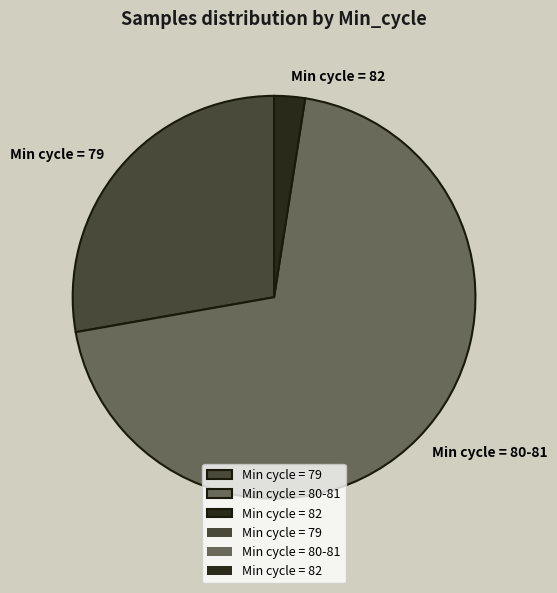

How many segments does this pie chart have?

3